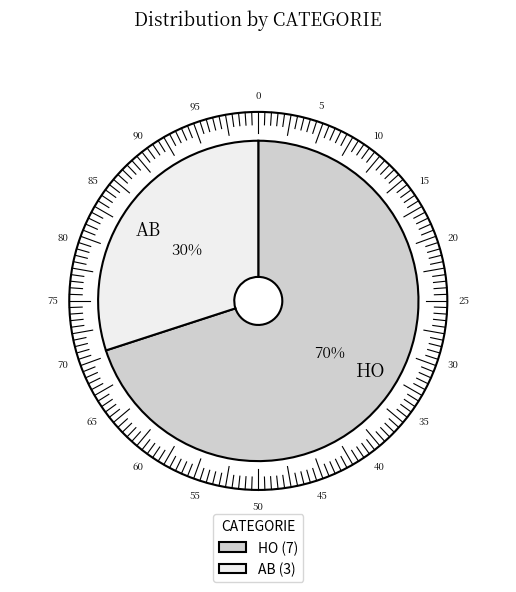

What is the largest slice in the pie chart?

HO